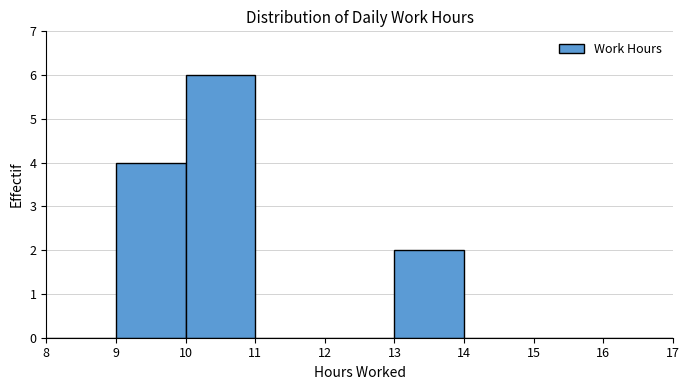

Reading left to right, list every bar in this chart as the range it spans on the x-axis followed by its height. The values are not printed on the chart, so give them approximately, as read against the axis.

8 to 9: 0
9 to 10: 4
10 to 11: 6
11 to 12: 0
12 to 13: 0
13 to 14: 2
14 to 15: 0
15 to 16: 0
16 to 17: 0